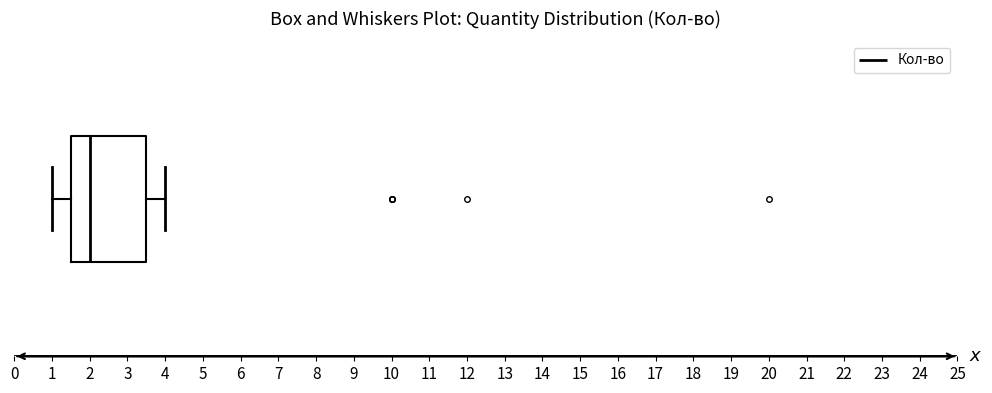

Transcribe this box plot: give where the median line is, the range the box spans, and where the two whiskers end, as read against the x-axis. The values are not printed on the chart, so give them approximately, as read against the axis.

median 2.0, box 1.5 to 3.5, whiskers 1.0 to 4.0